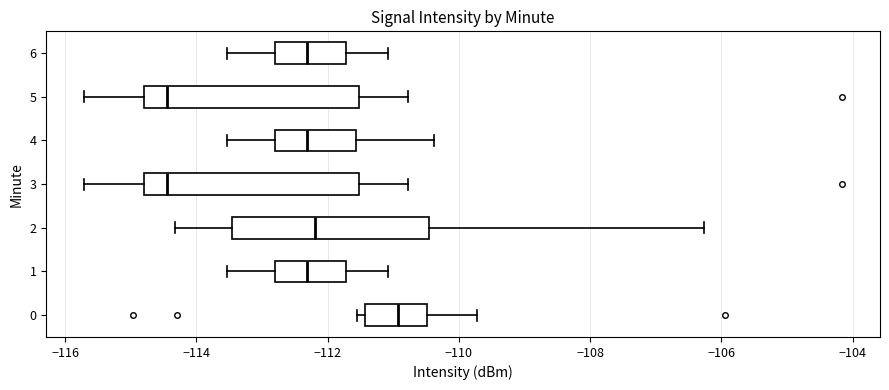

Reading bottom to top, read every box against the x-axis: the position of its median line, the range the box covers, and the ends of its whiskers. The values are not printed on the chart, so give them approximately, as read against the axis.

0: median -111.0, box -111.4 to -110.4, whiskers -111.6 to -109.8
1: median -112.4, box -112.8 to -111.8, whiskers -113.6 to -111.0
2: median -112.2, box -113.4 to -110.4, whiskers -114.4 to -106.2
3: median -114.4, box -114.8 to -111.6, whiskers -115.8 to -110.8
4: median -112.4, box -112.8 to -111.6, whiskers -113.6 to -110.4
5: median -114.4, box -114.8 to -111.6, whiskers -115.8 to -110.8
6: median -112.4, box -112.8 to -111.8, whiskers -113.6 to -111.0